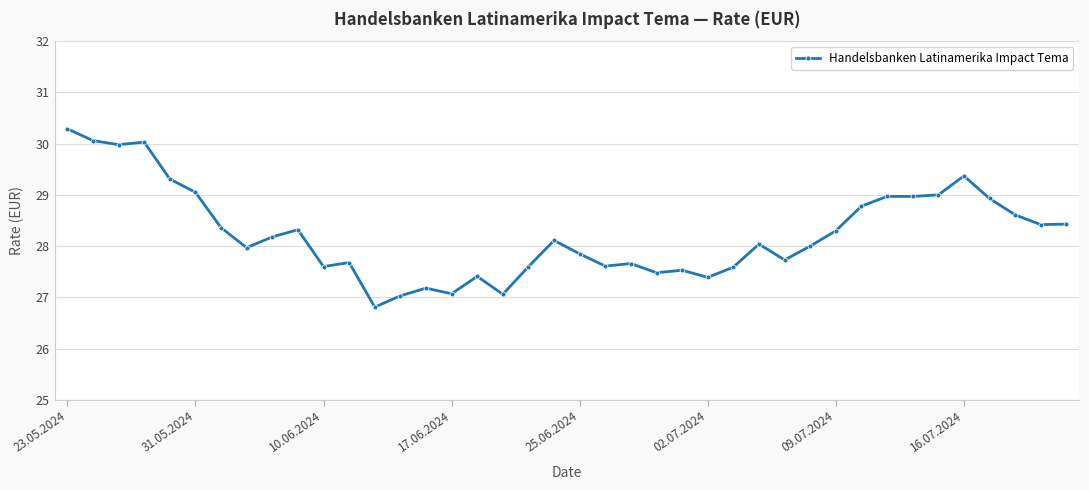

What is the difference between the maximum and minimum values?

3.5